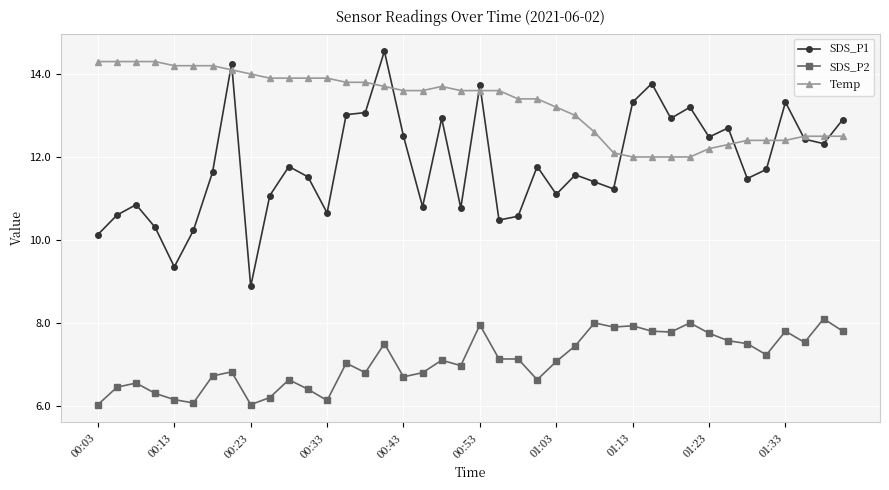

What is the value of the SDS_P1 point at the 37th from the left?

13.3